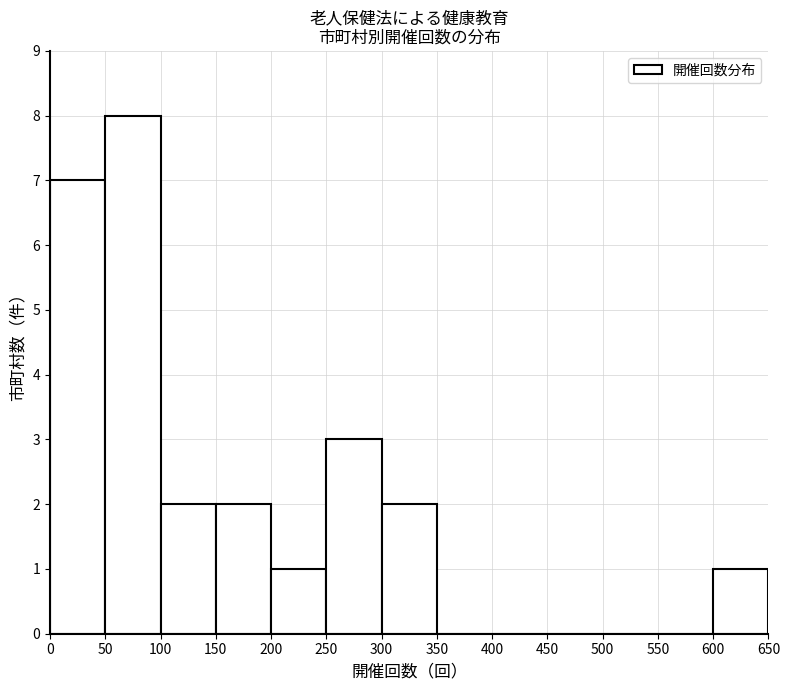

What is the height of the bar covering 50 to 100 on the x-axis? The values are not printed on the chart, so give them approximately, as read against the axis.

8